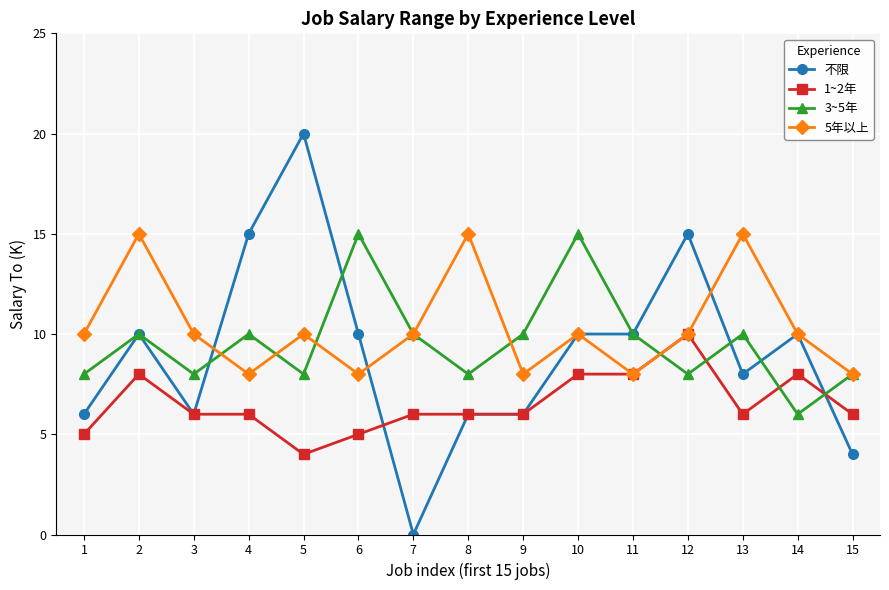

Is it true that 不限 equals 10 at 8?

False